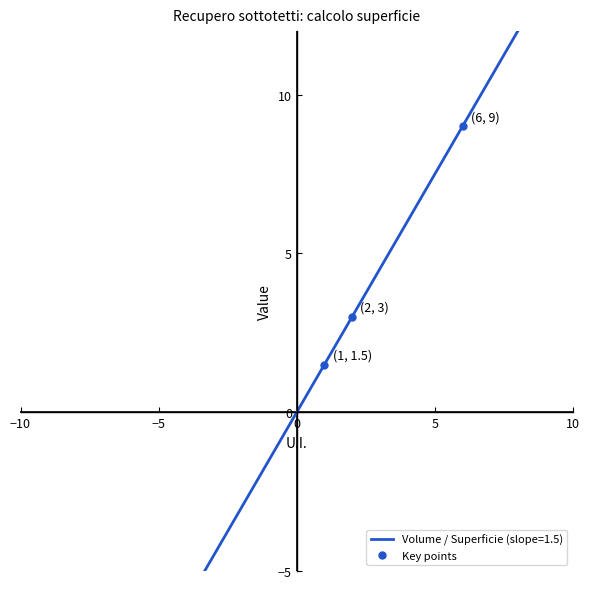

What is the maximum value for Key points?

9.0